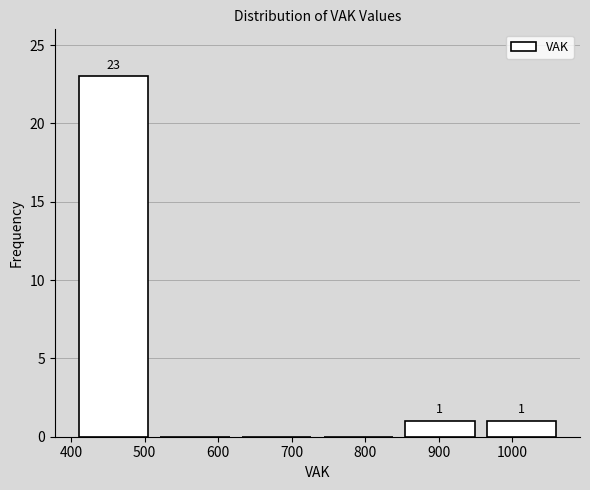

Over which range of the x-axis is the bar tallest?

402 to 513